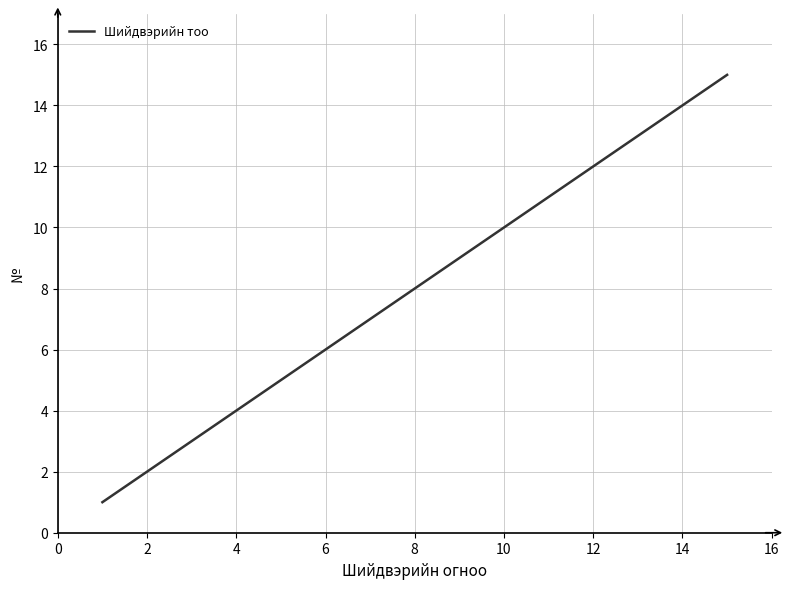

What is the greatest value displayed?

15